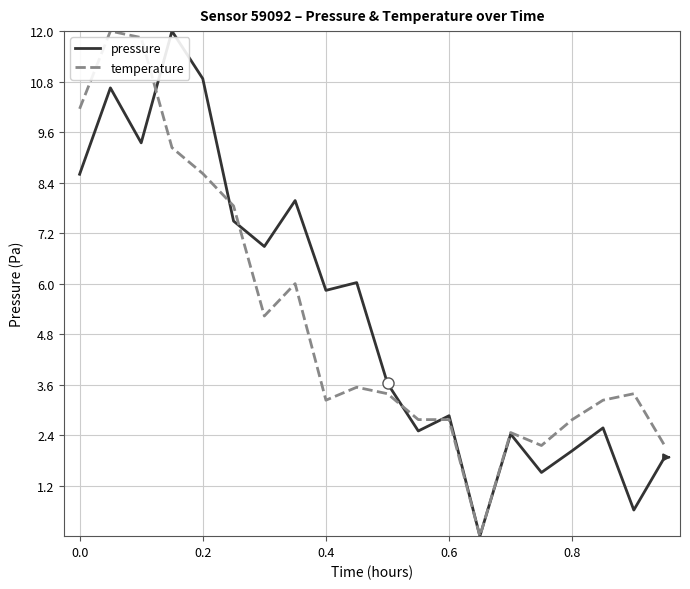

What is the maximum value for temperature?

12.0